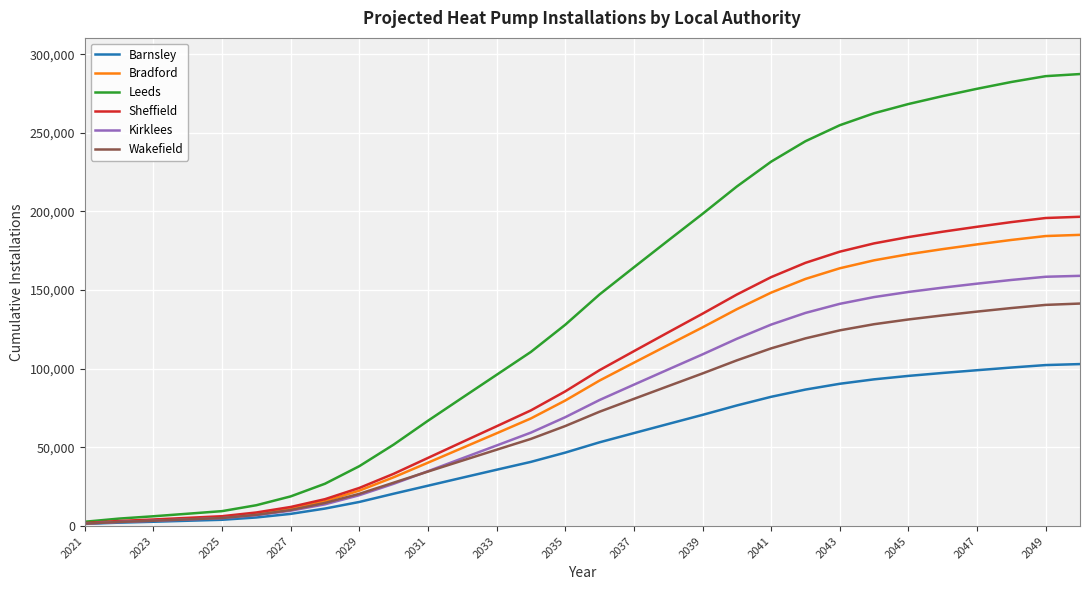

Which series has the widest spread of values?

Leeds